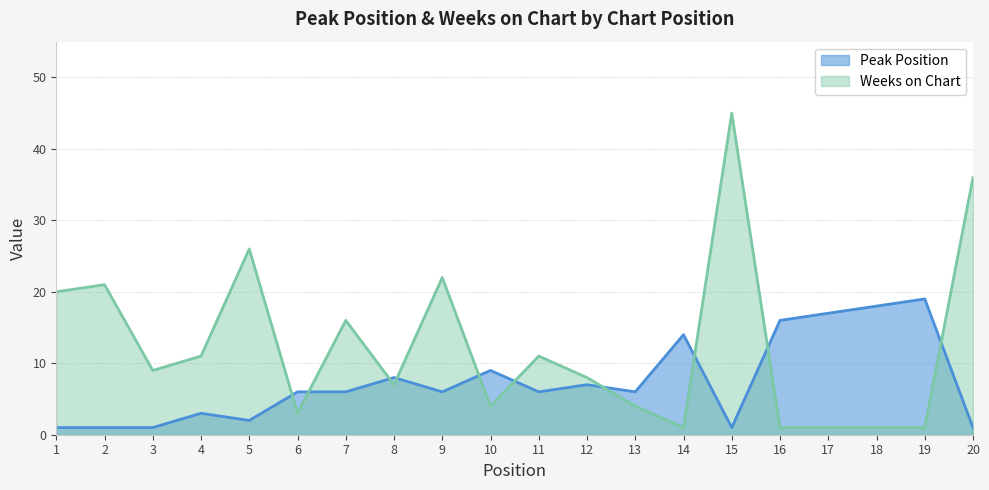

At 12, list the series in order from smallest to largest.

Peak Position, Weeks on Chart